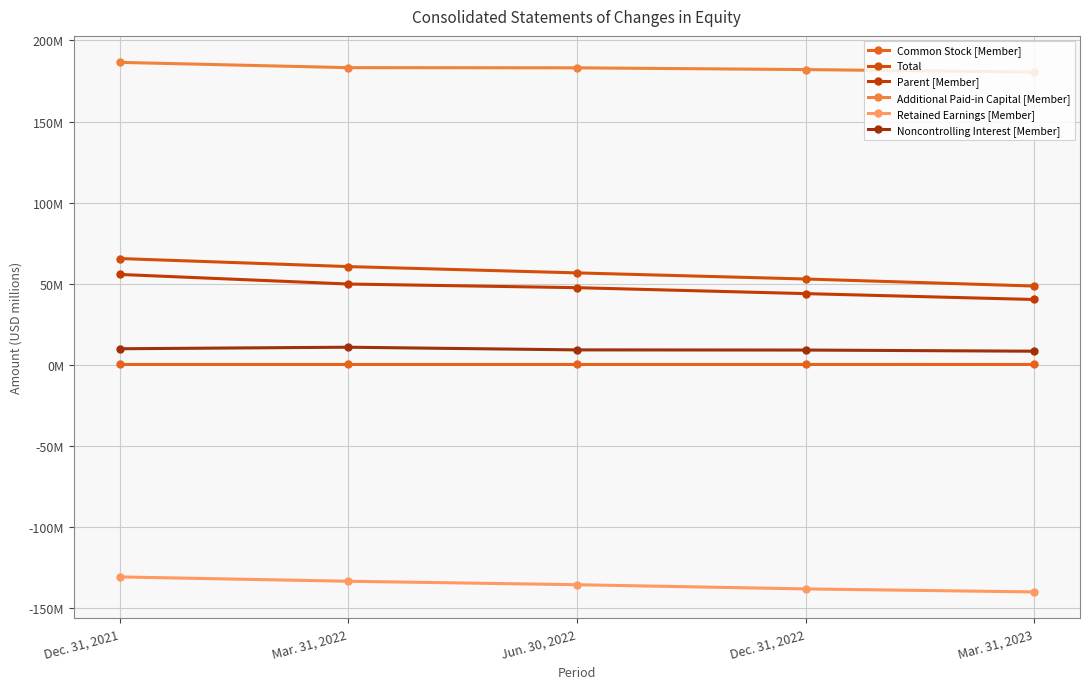

Does the chart have visible grid lines?

Yes